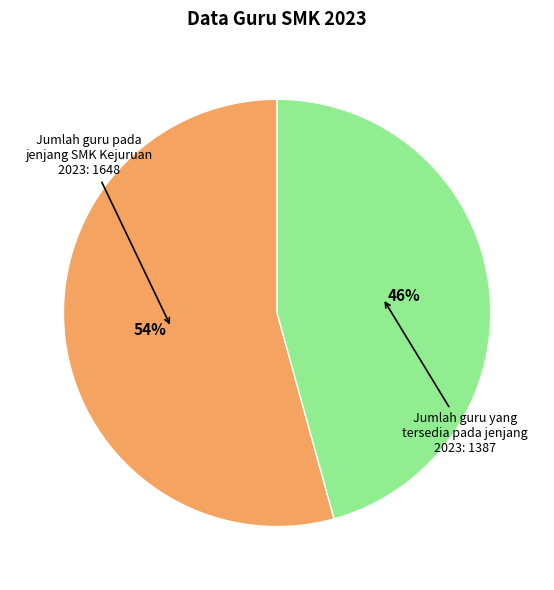

Is there a majority slice in this chart?

Yes